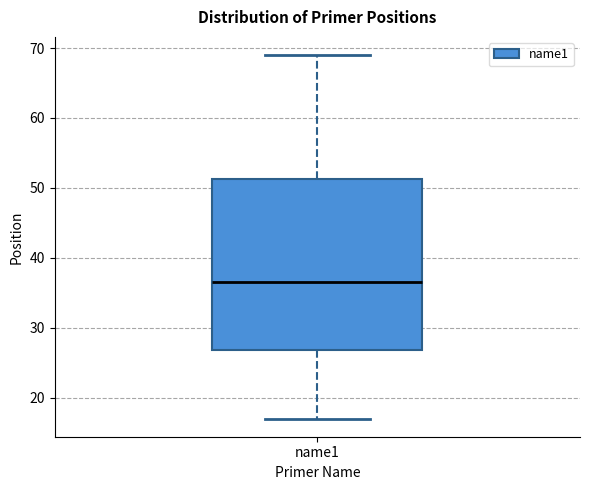

Transcribe this box plot: give where the median line is, the range the box spans, and where the two whiskers end, as read against the y-axis. The values are not printed on the chart, so give them approximately, as read against the axis.

median 37, box 27 to 51, whiskers 17 to 69